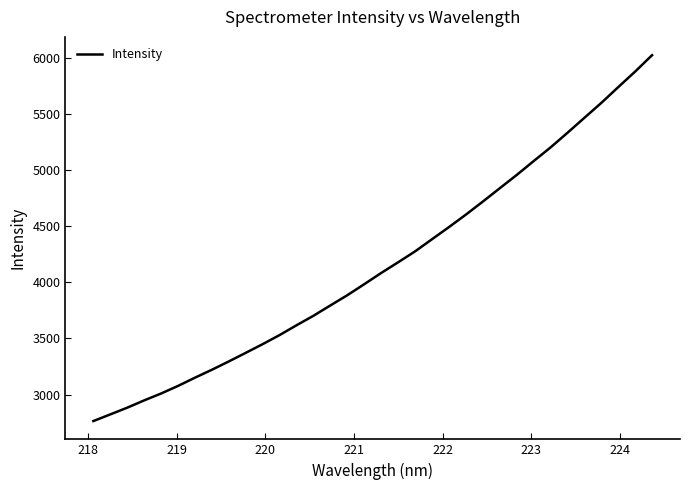

What is the greatest value displayed?

6023.9